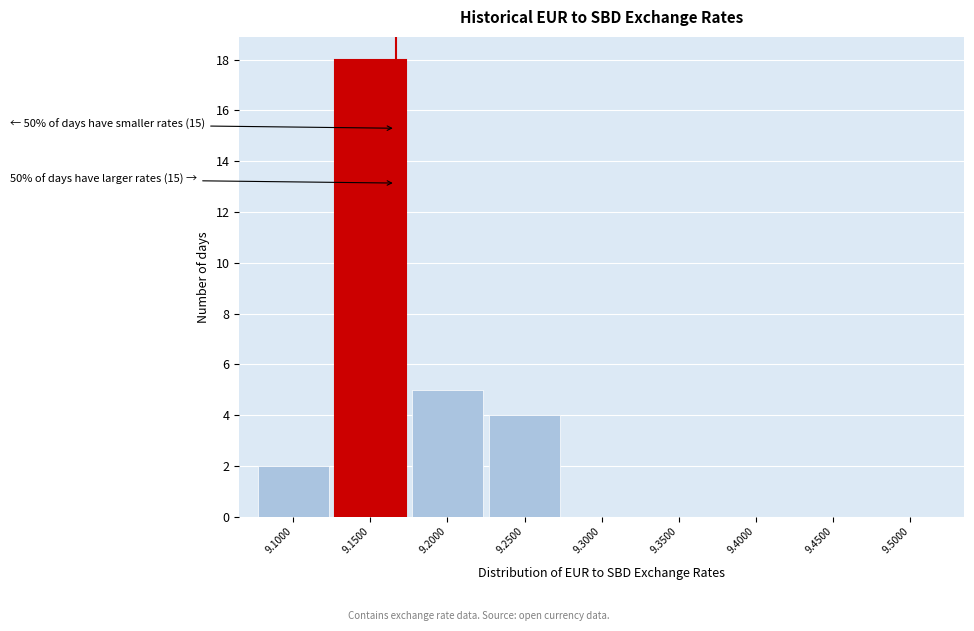

Reading left to right, transcribe all the data shown in this chart.

9.1000=2	9.1500=18	9.2000=5	9.2500=4	9.3000=0	9.3500=0	9.4000=0	9.4500=0	9.5000=0